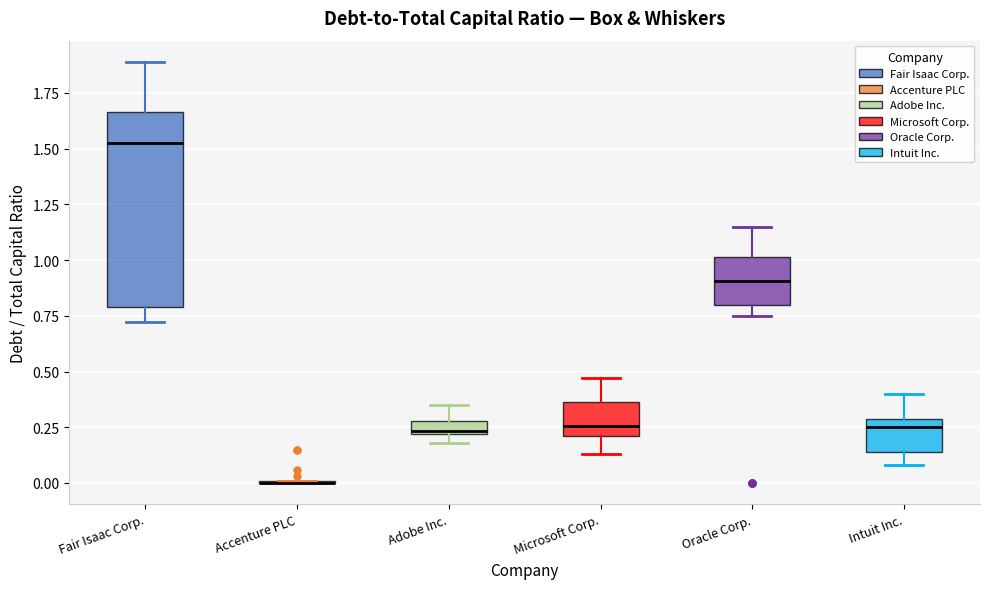

Which box is the tallest, from its lower edge to its upper edge?

Fair Isaac Corp.